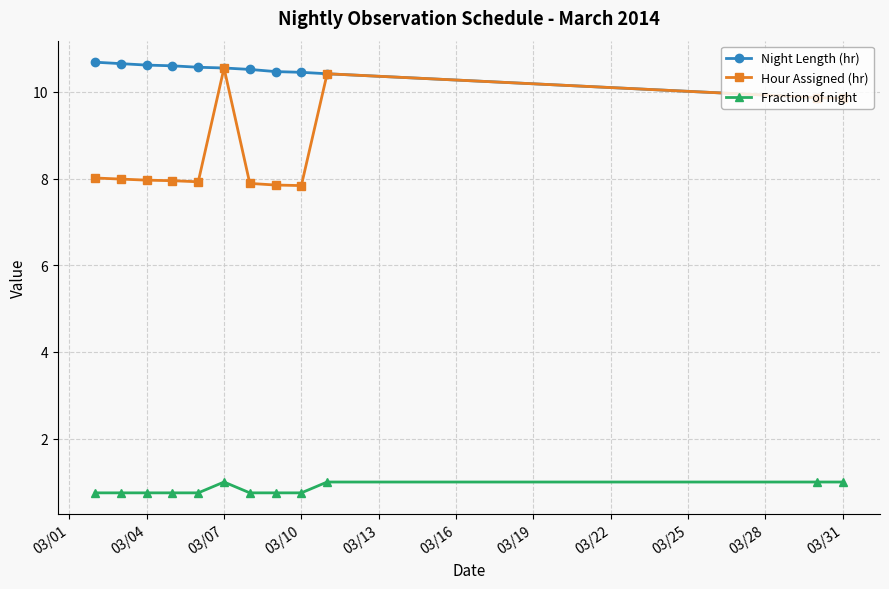

How many data points in Night Length (hr) are above 10?

10